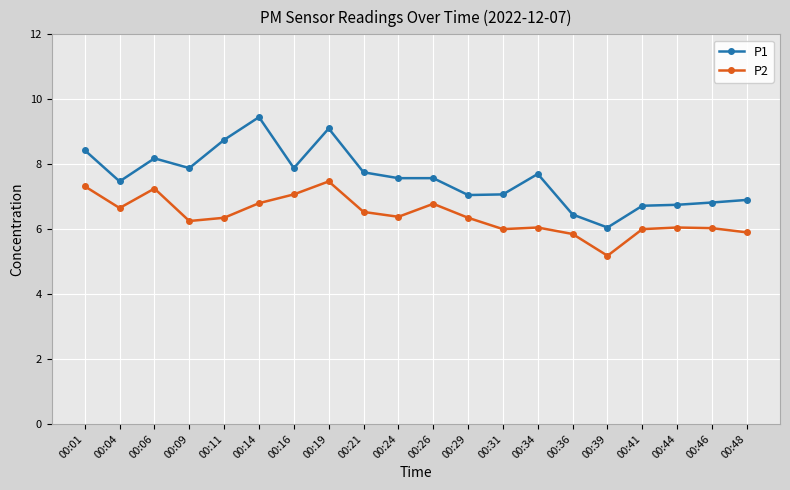

Where is the first local minimum for P1?

00:04